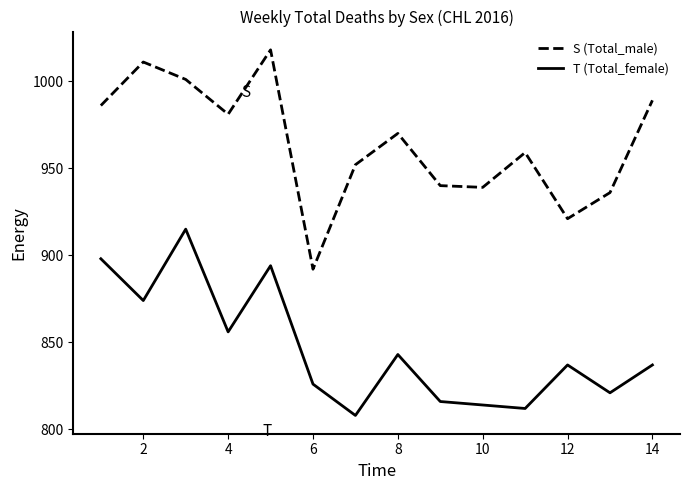

Which series has the largest total across all categories?

S (Total_male)